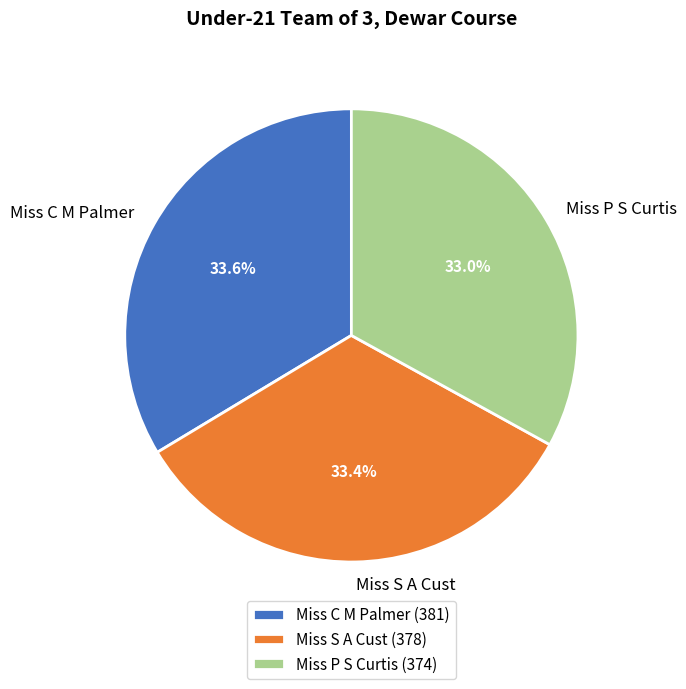

Is there a majority slice in this chart?

No